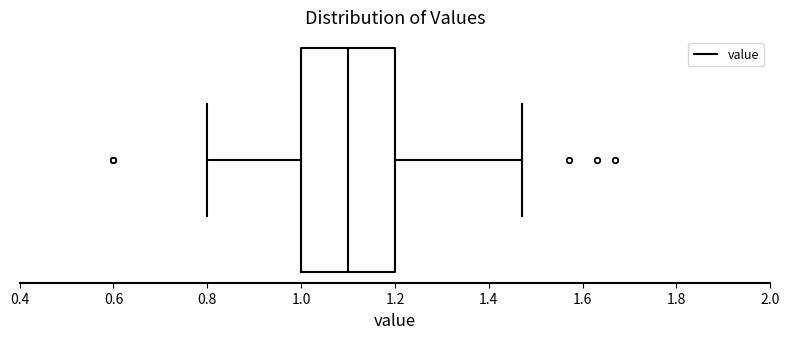

Where does the left whisker of the box end on the x-axis? The values are not printed on the chart, so give them approximately, as read against the axis.

0.80